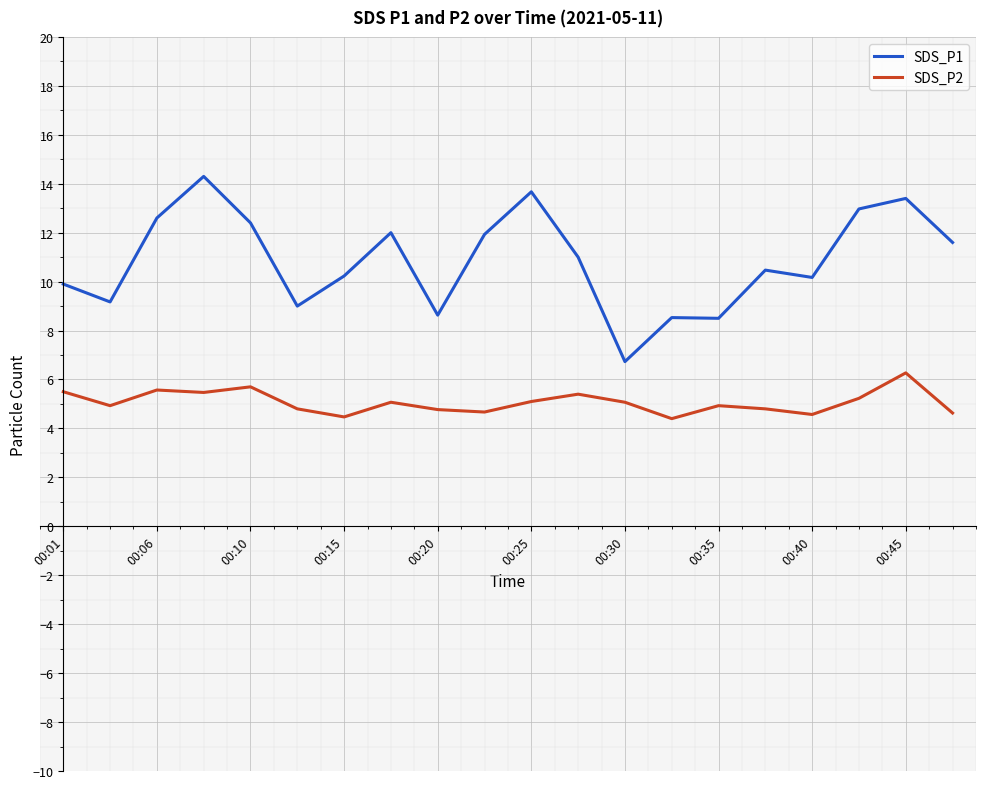

Which series has the largest total across all categories?

SDS_P1